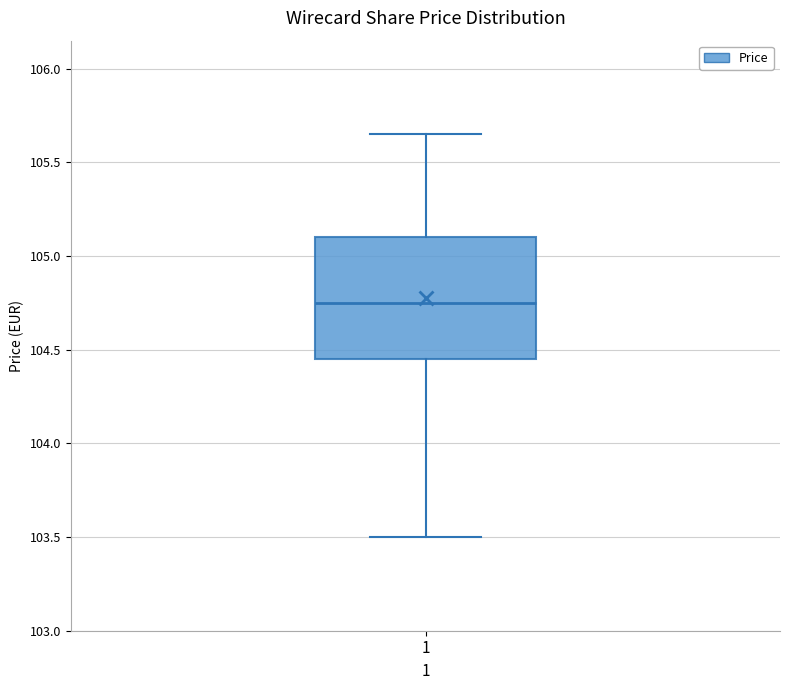

Transcribe this box plot: give where the median line is, the range the box spans, and where the two whiskers end, as read against the y-axis. The values are not printed on the chart, so give them approximately, as read against the axis.

median 104.75, box 104.45 to 105.10, whiskers 103.50 to 105.65